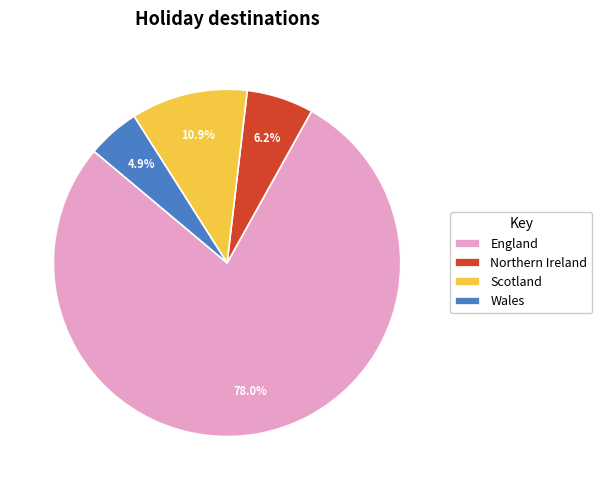

Between Scotland and Northern Ireland, which is larger?

Scotland